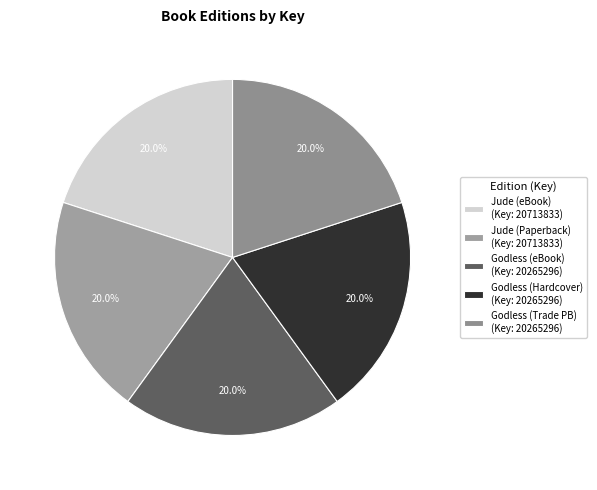

How many slices are in this pie chart?

5